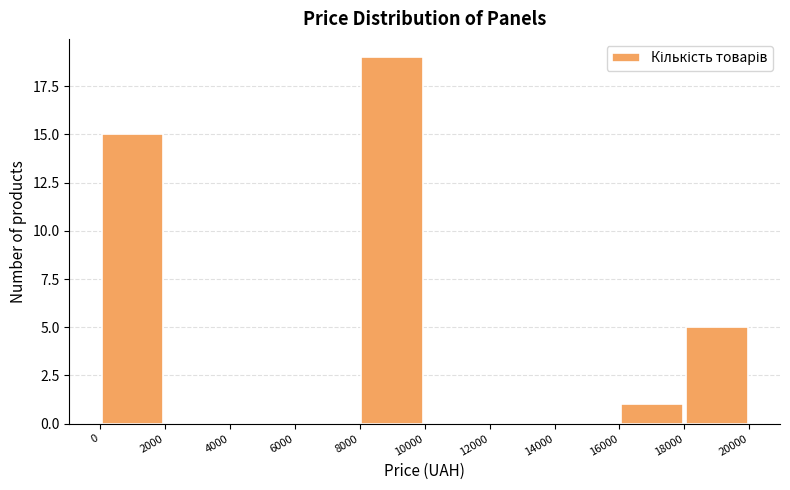

What is the height of the bar covering 18000 to 20000 on the x-axis? The values are not printed on the chart, so give them approximately, as read against the axis.

5